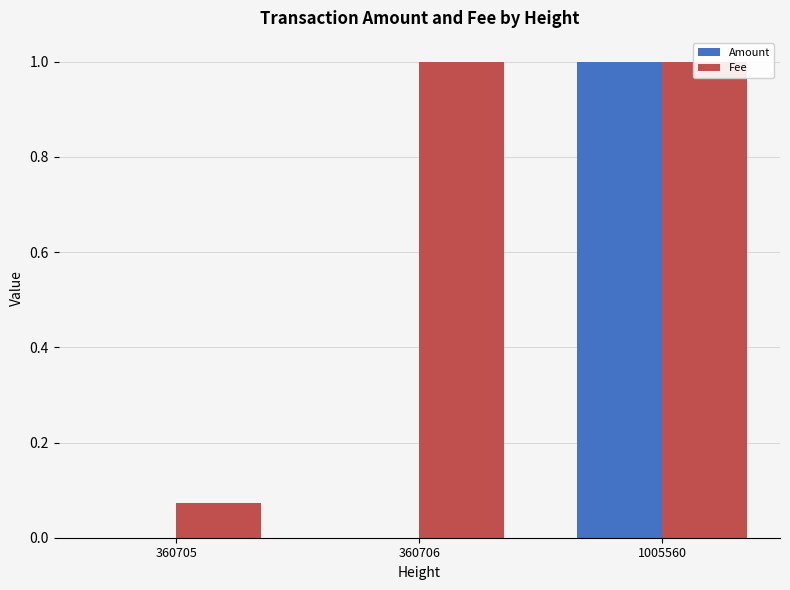

List the series in order of their overall mean, lowest first.

Amount, Fee